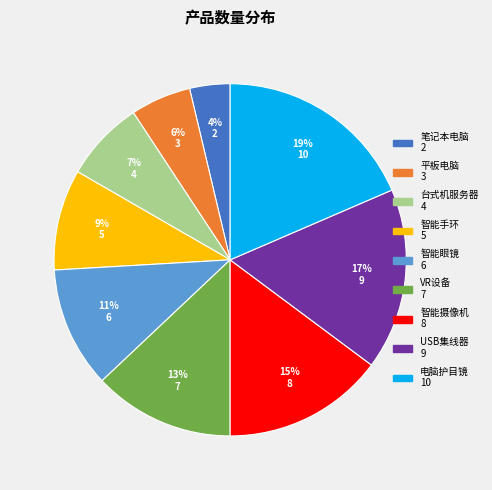

Which category has the biggest portion of the pie?

电脑护目镜